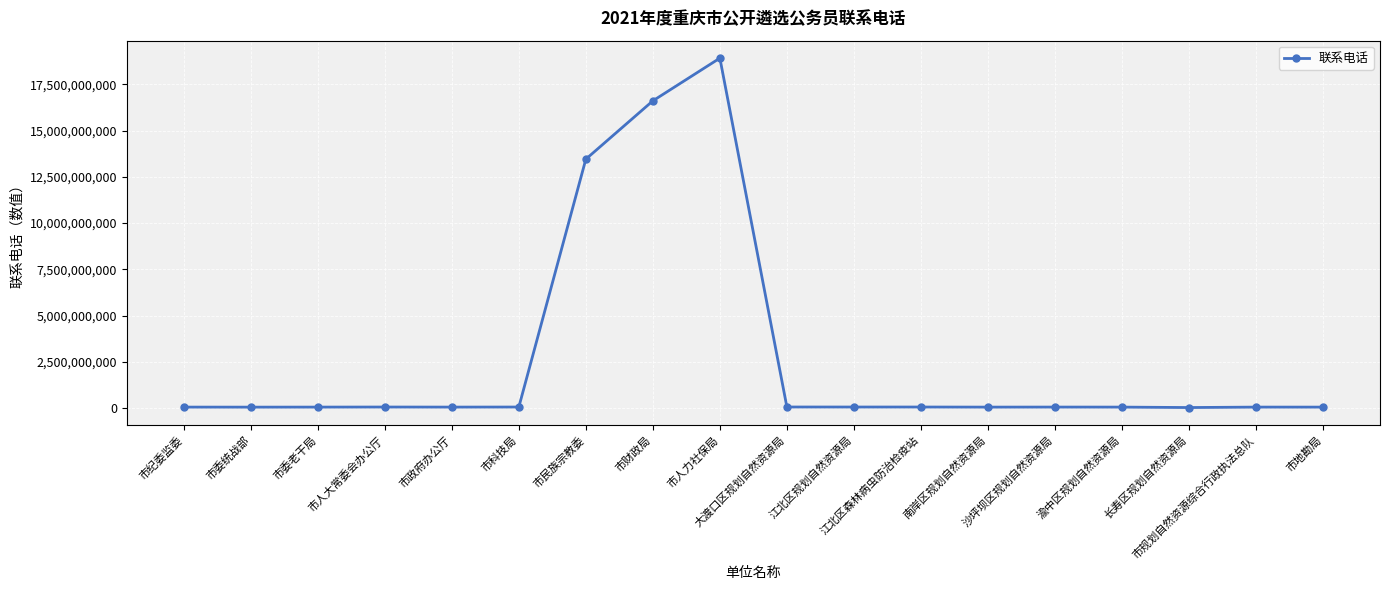

How many values are below 65360331?

9